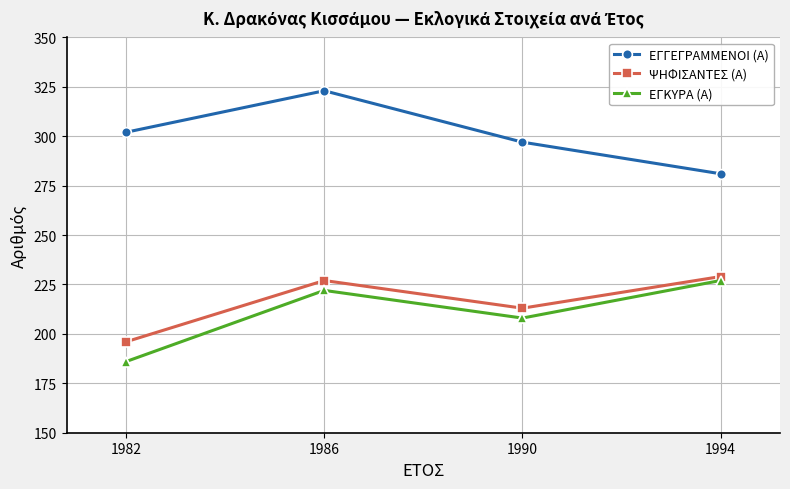

List the labels in order of ΕΓΚΥΡΑ (Α) value, smallest first.

1982, 1990, 1986, 1994